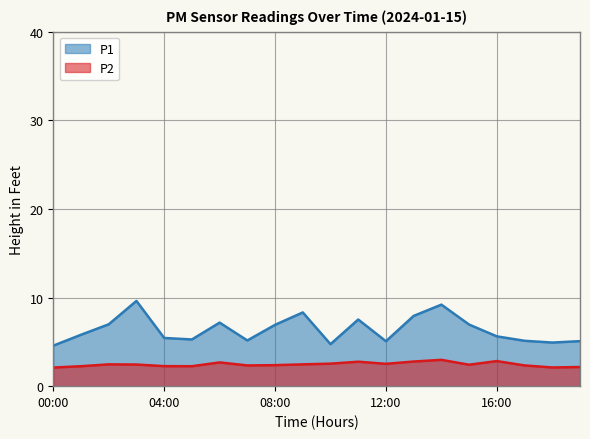

Which series has the largest range (max minus min)?

P1